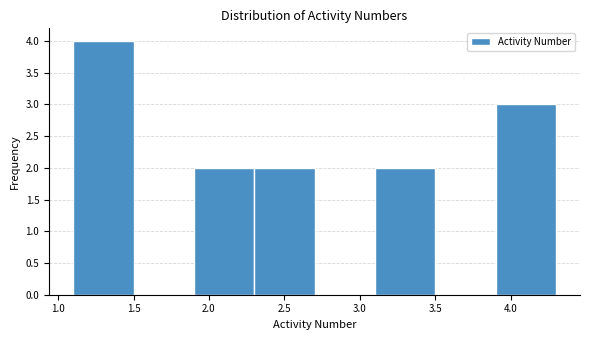

Reading left to right, transcribe this chart: for each bar, give the range it covers on the x-axis and its height. The values are not printed on the chart, so give them approximately, as read against the axis.

1.1 to 1.5: 4
1.5 to 1.9: 0
1.9 to 2.3: 2
2.3 to 2.7: 2
2.7 to 3.1: 0
3.1 to 3.5: 2
3.5 to 3.9: 0
3.9 to 4.3: 3